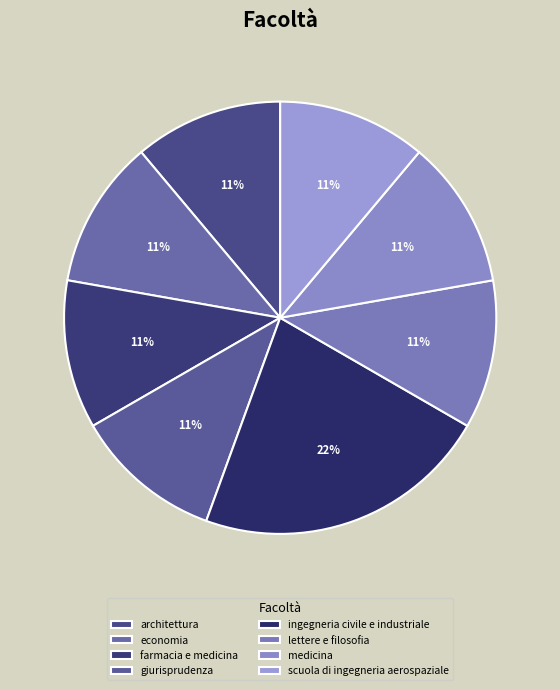

To the nearest percent, what is the difference between the largest and smallest slice percentages?

11%